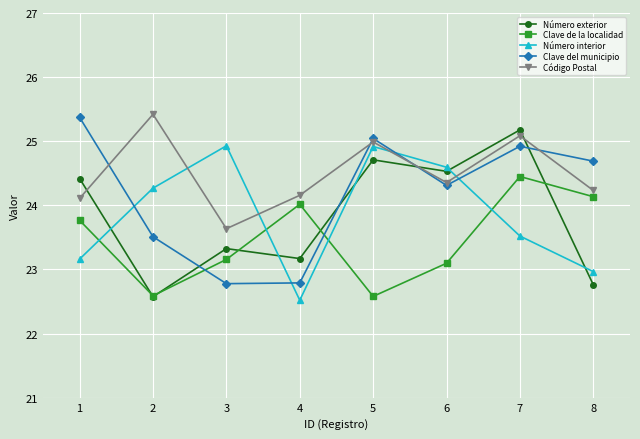

What is the smallest value displayed?

22.5